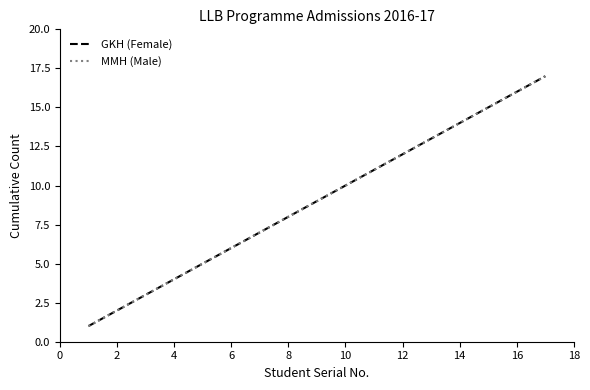

True or false: GKH (Female) and MMH (Male) cross at least once.

False